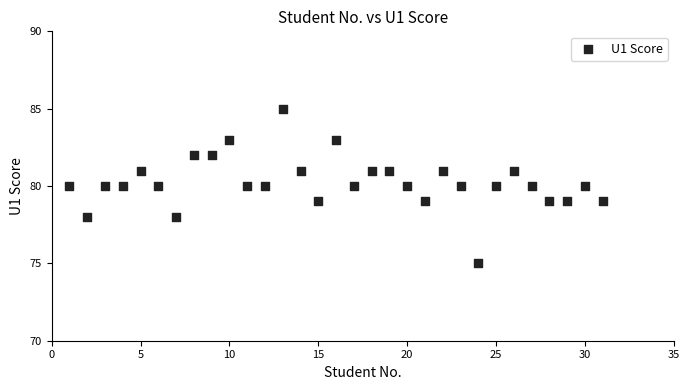

What is the range of X values (max minus min)?

30